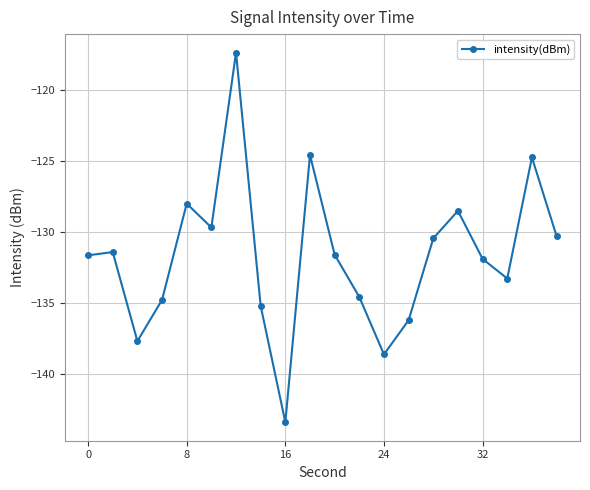

What is the value of the 19th point from the left?

-124.7